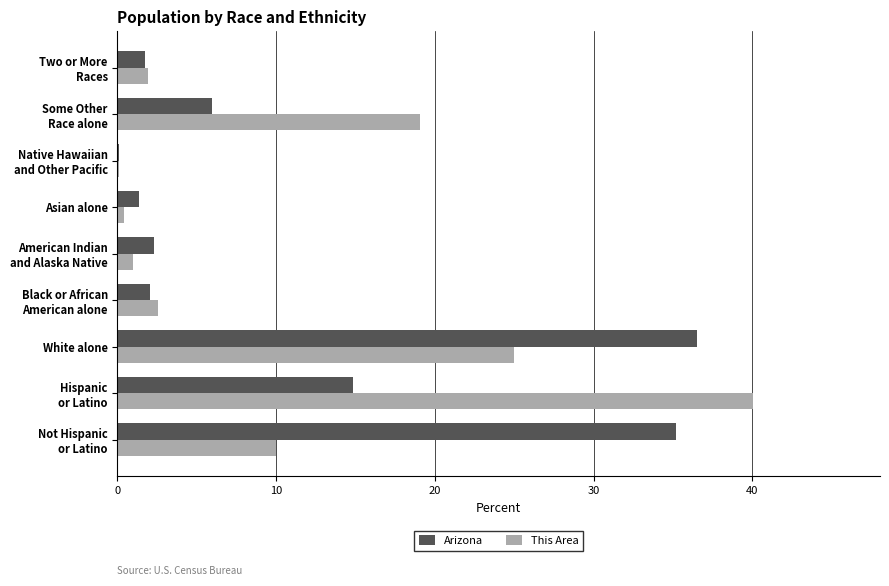

What is the sum of all Arizona values?

100.0